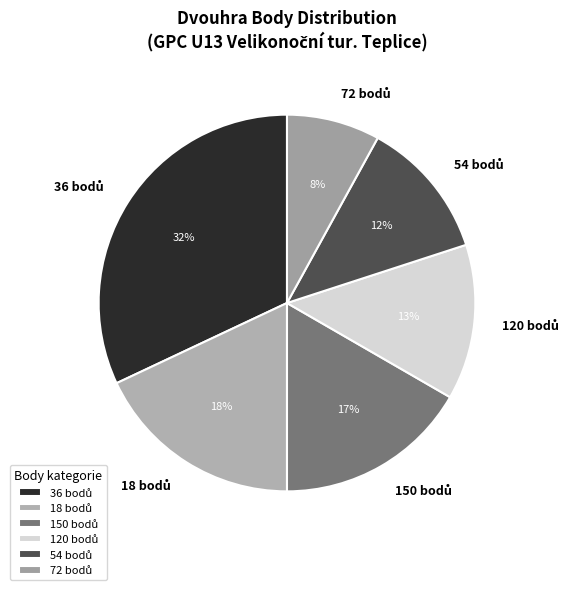

To the nearest percent, what is the difference between the largest and smallest slice percentages?

24%